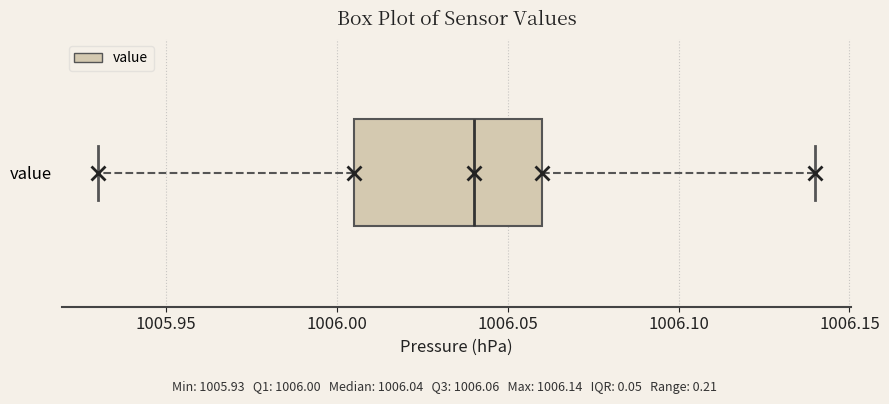

Transcribe this box plot: give where the median line is, the range the box spans, and where the two whiskers end, as read against the x-axis. The values are not printed on the chart, so give them approximately, as read against the axis.

median 1006.040, box 1006.005 to 1006.060, whiskers 1005.930 to 1006.140